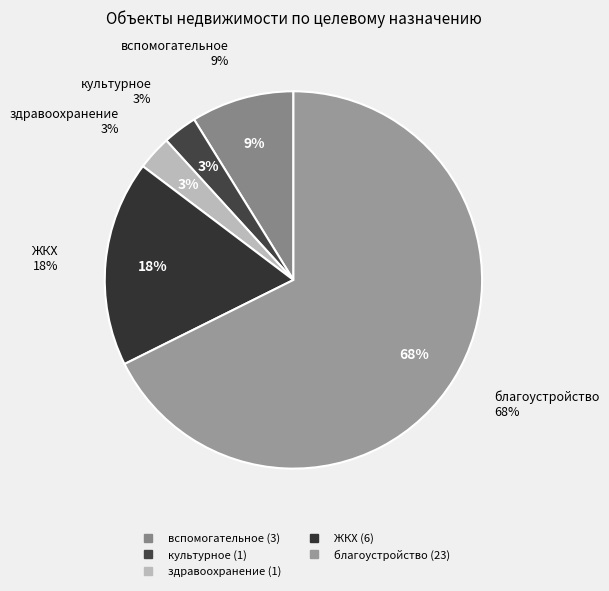

True or false: культурное accounts for 3% of the total.

True